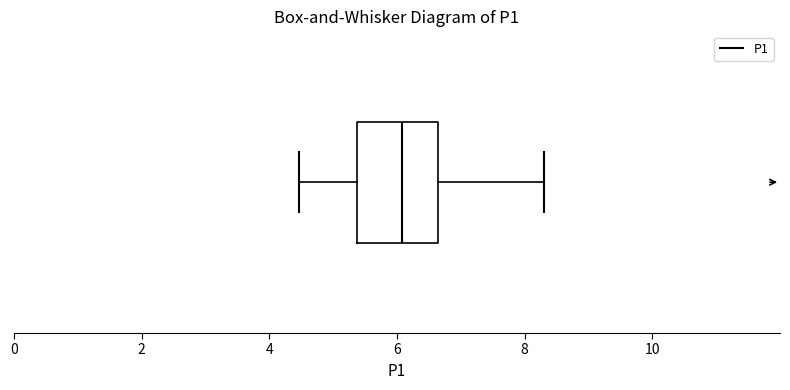

Where does the right whisker of the box end on the x-axis? The values are not printed on the chart, so give them approximately, as read against the axis.

8.4